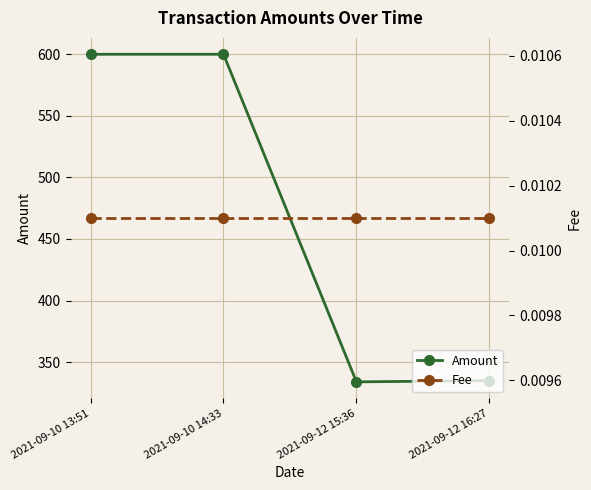

What is the sum of the Amount values at 2021-09-10 14:33 and 2021-09-12 16:27?

935.0